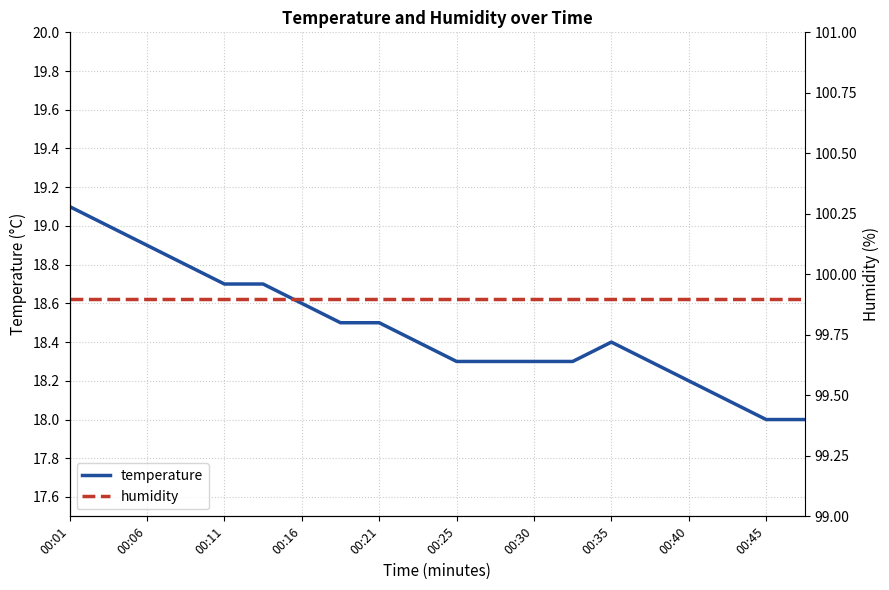

What is the average value of the humidity series?

99.9